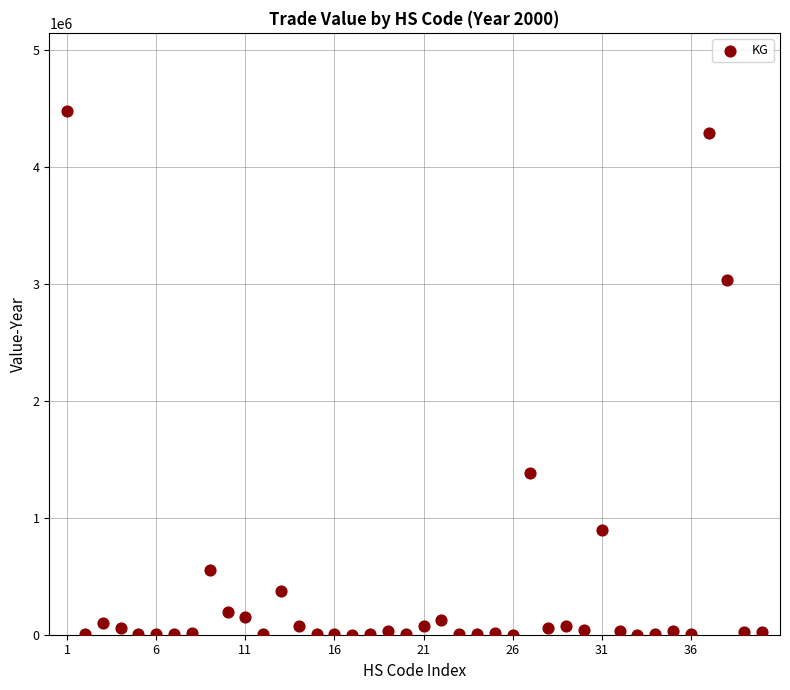

What Y value in the scatter plot is closest to 2239703?

3036674